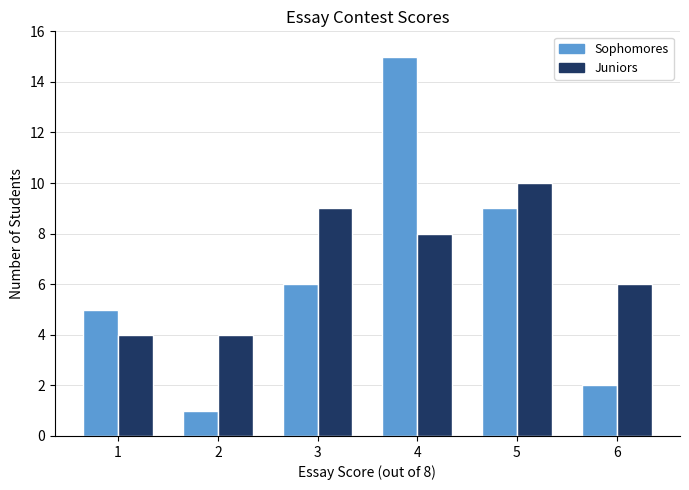

Rank the series by their average value, from highest to lowest.

Juniors, Sophomores